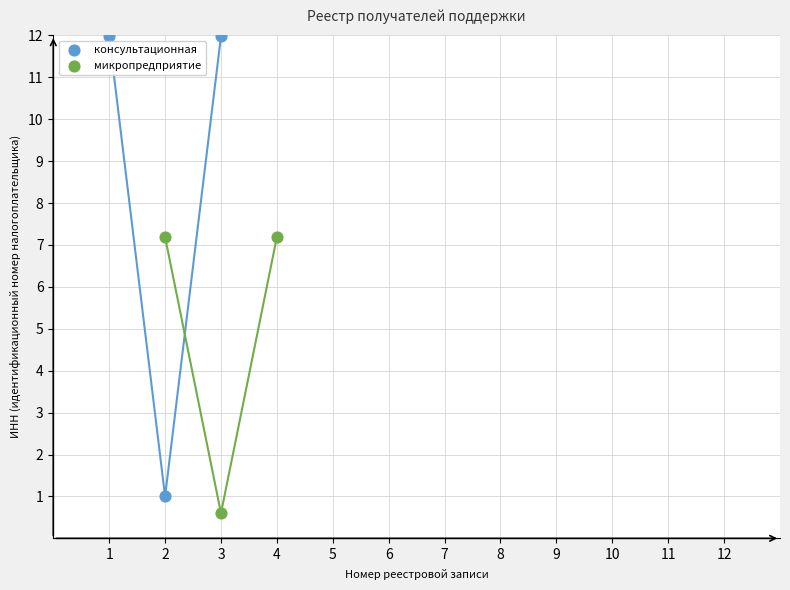

Which series contains the highest Y value?

консультационная